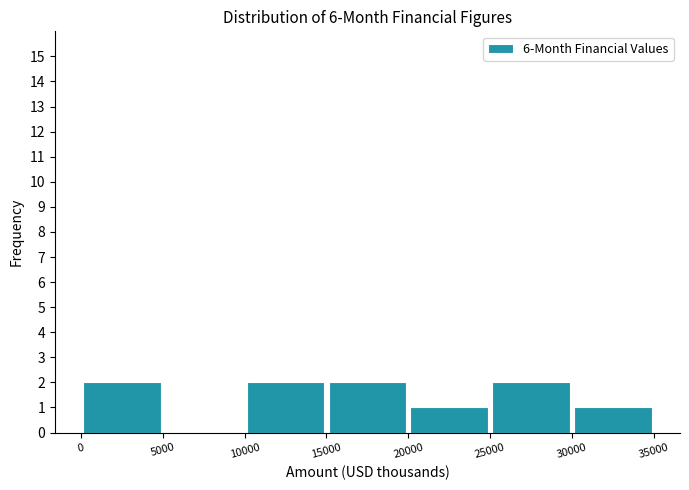

Reading left to right, transcribe this chart: for each bar, give the range it covers on the x-axis and its height. The values are not printed on the chart, so give them approximately, as read against the axis.

0 to 5000: 2
5000 to 10000: 0
10000 to 15000: 2
15000 to 20000: 2
20000 to 25000: 1
25000 to 30000: 2
30000 to 35000: 1